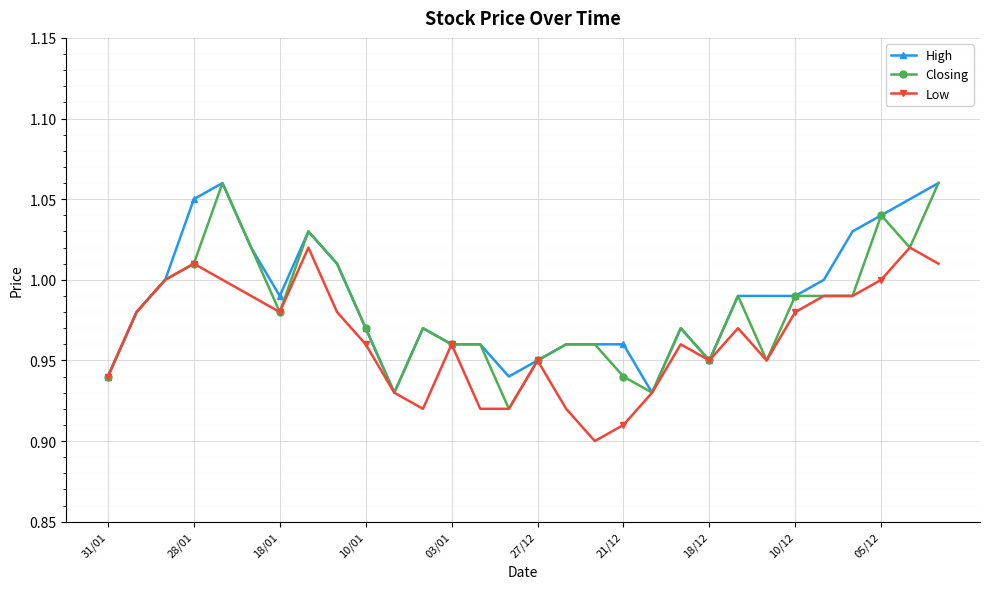

At how many categories does at least one series exceed 0?

30